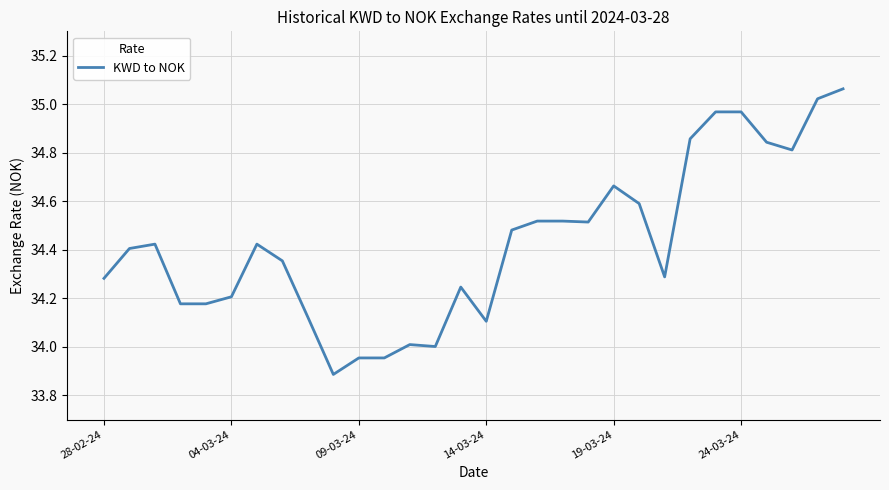

What is the minimum value shown in the chart?

33.9